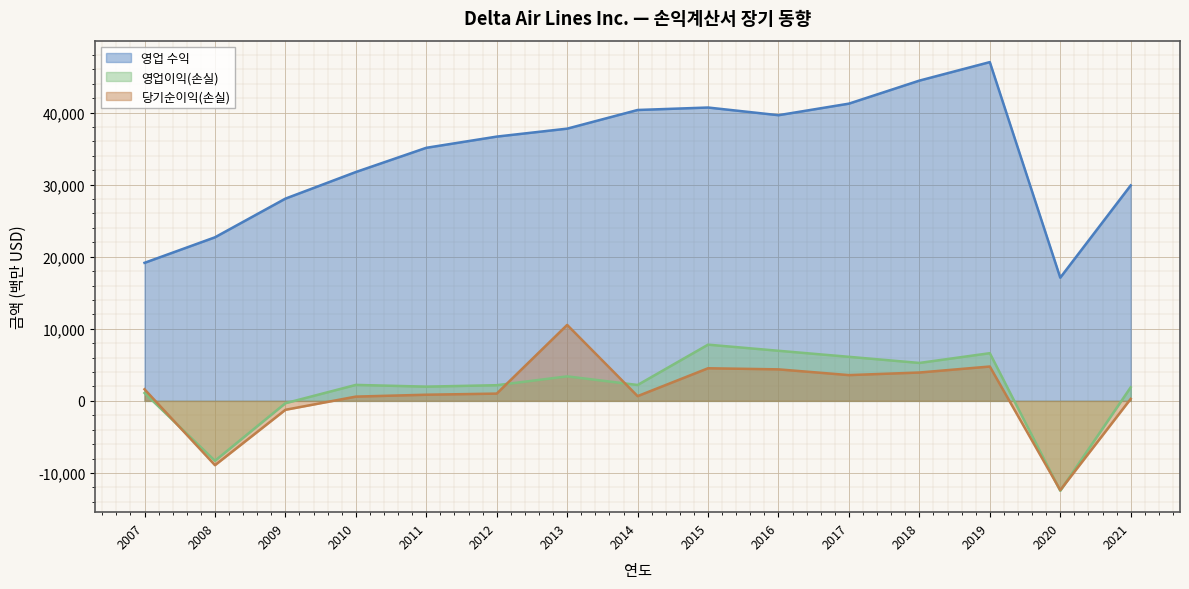

What are all the series names shown in the legend?

영업 수익, 영업이익(손실), 당기순이익(손실)